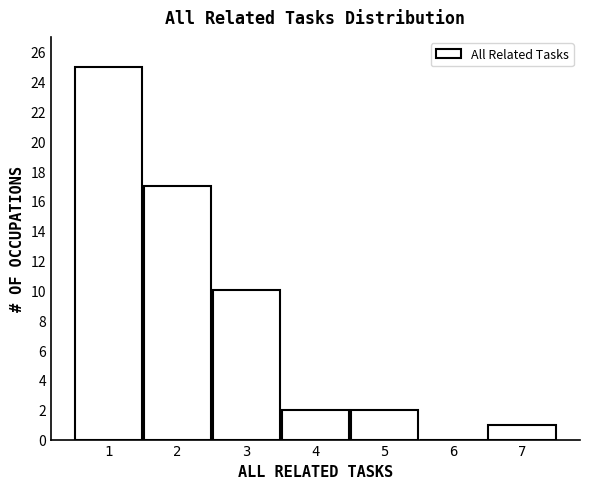

Reading right to left, what are all the values shown in this chart?

7=1	6=0	5=2	4=2	3=10	2=17	1=25